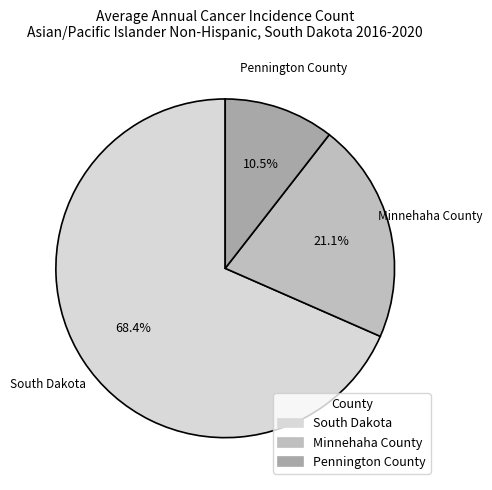

What is the majority slice?

South Dakota